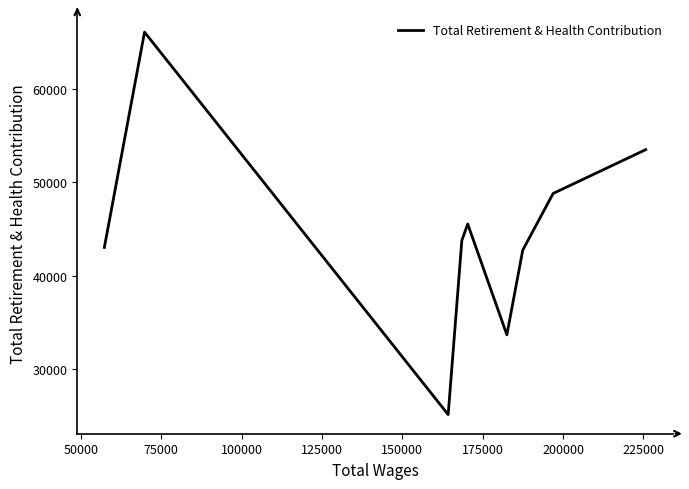

What is the greatest value displayed?

66097